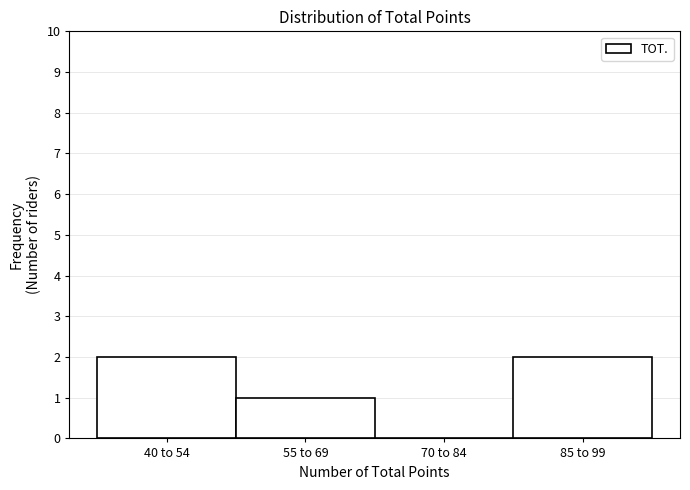

Reading left to right, list all the values displayed in this chart.

40 to 54=2	55 to 69=1	70 to 84=0	85 to 99=2